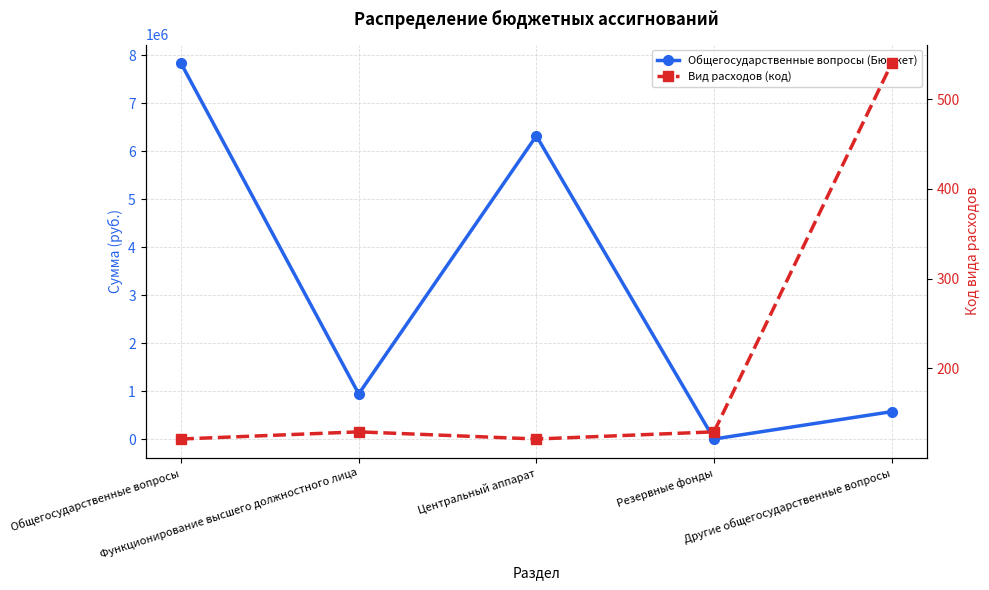

List the labels in order of Общегосударственные вопросы (Бюджет) value, smallest first.

Резервные фонды, Другие общегосударственные вопросы, Функционирование высшего должностного лица, Центральный аппарат, Общегосударственные вопросы